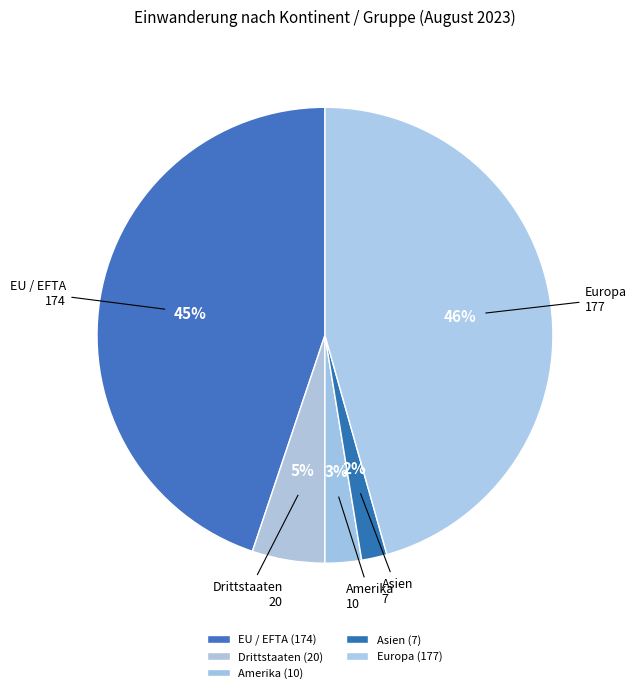

Do EU / EFTA and Asien together represent more than half of the pie?

No